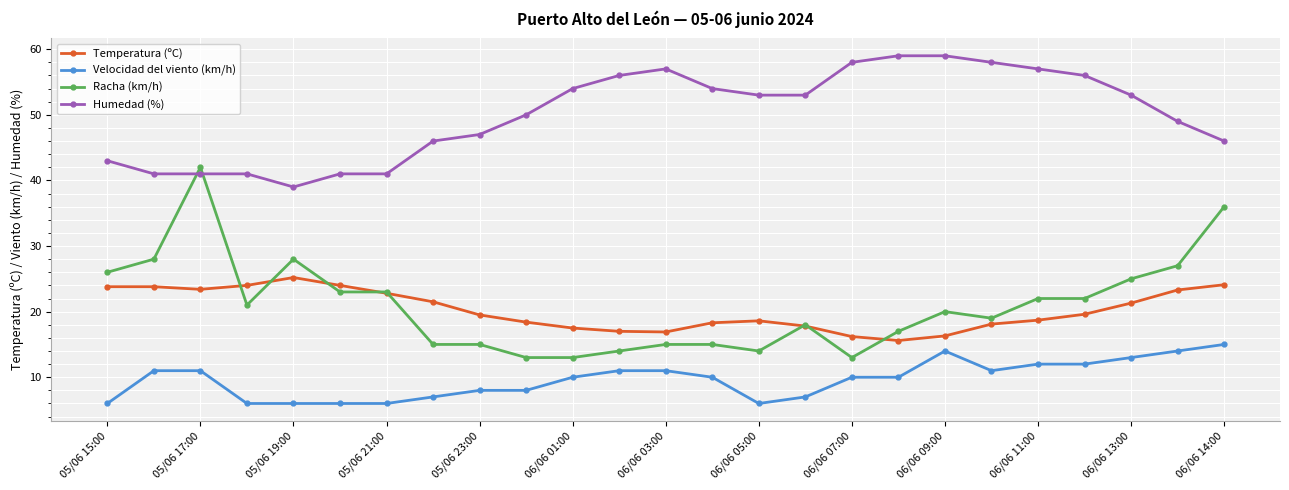

What is the average value of the Racha (km/h) series?

21.0